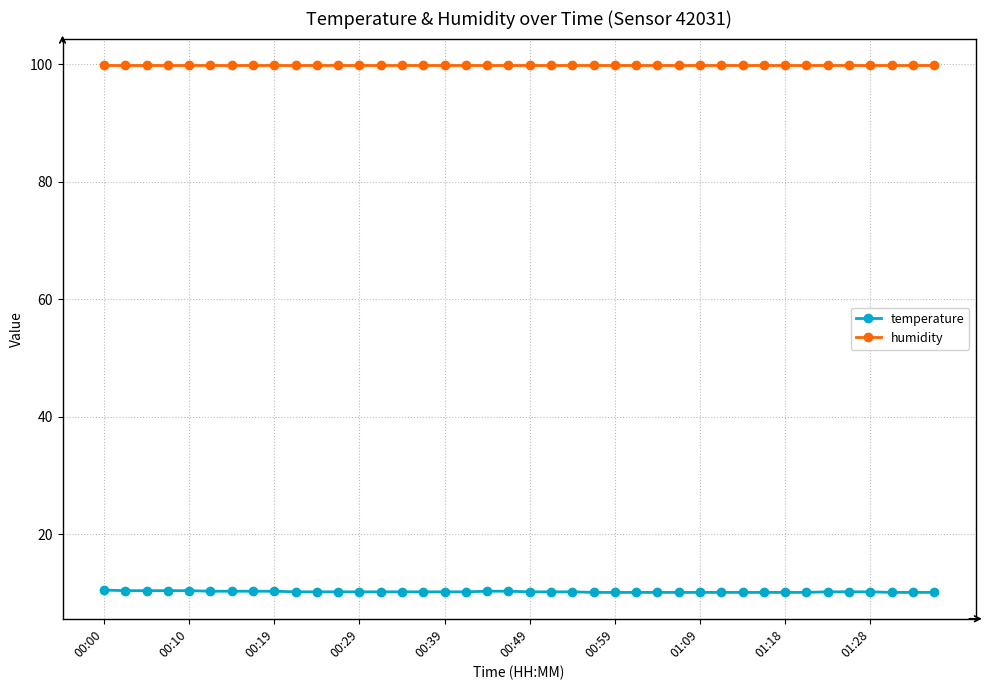

Which series has the largest total across all categories?

humidity